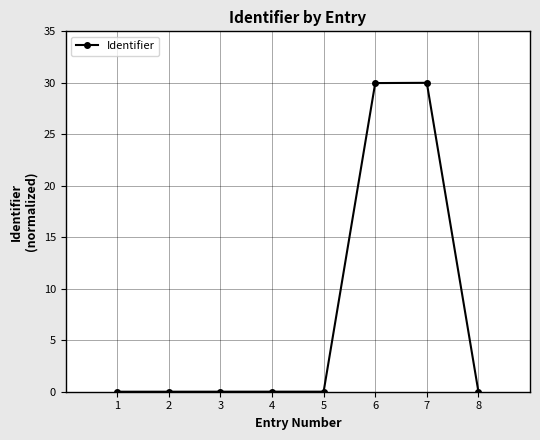

How many categories are shown in the chart?

8